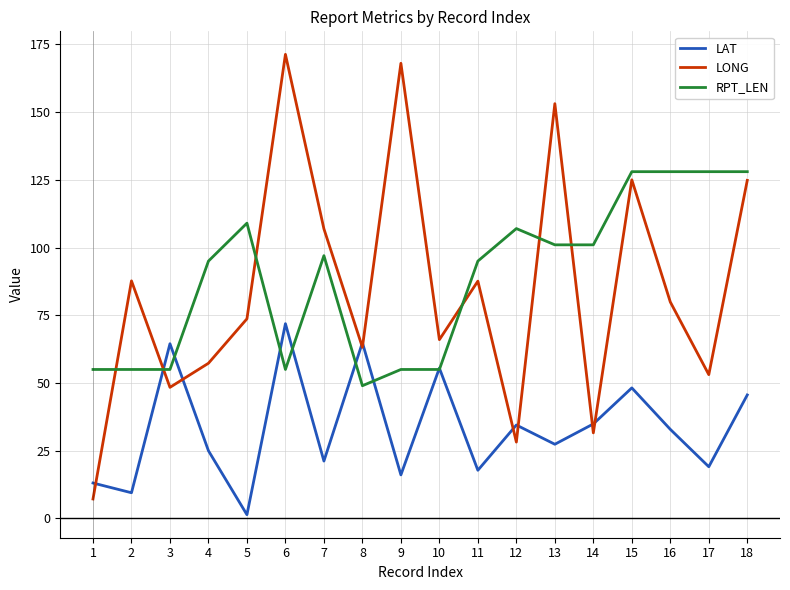

What are all the series names shown in the legend?

LAT, LONG, RPT_LEN